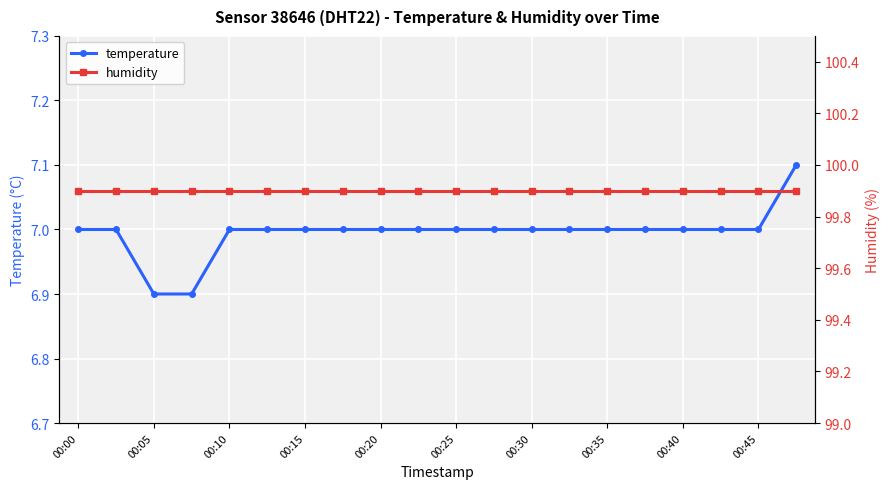

What are all the series names shown in the legend?

temperature, humidity